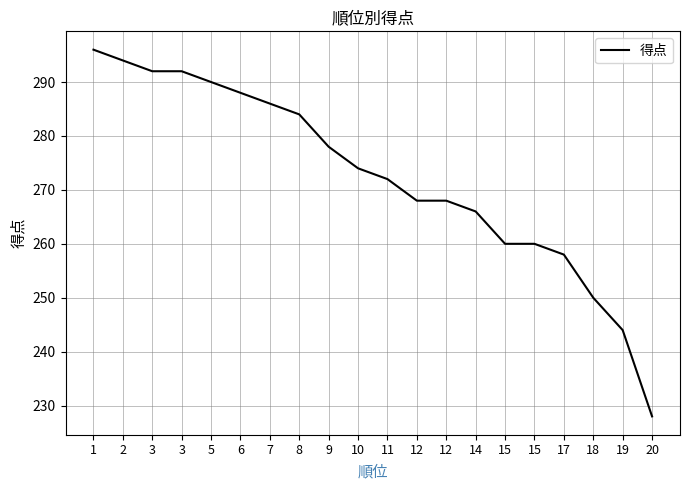

Where is the data nearest to the value 262?

15